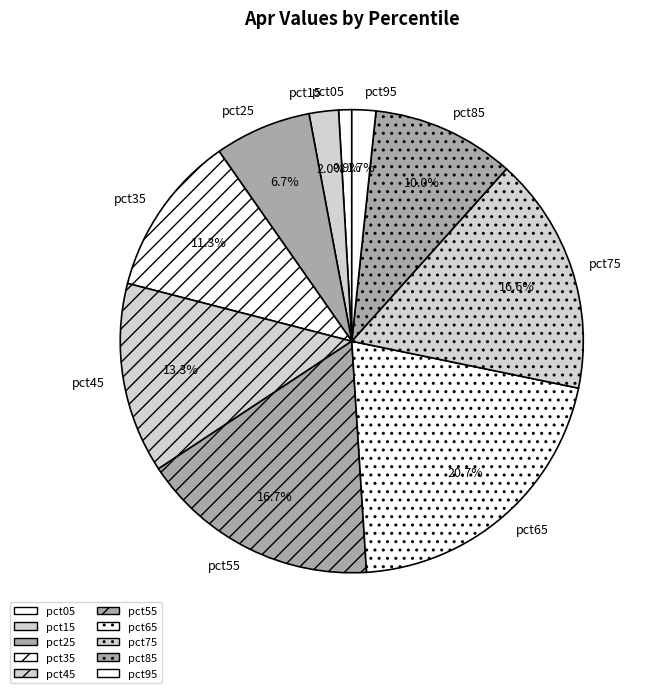

How many slices are in this pie chart?

10